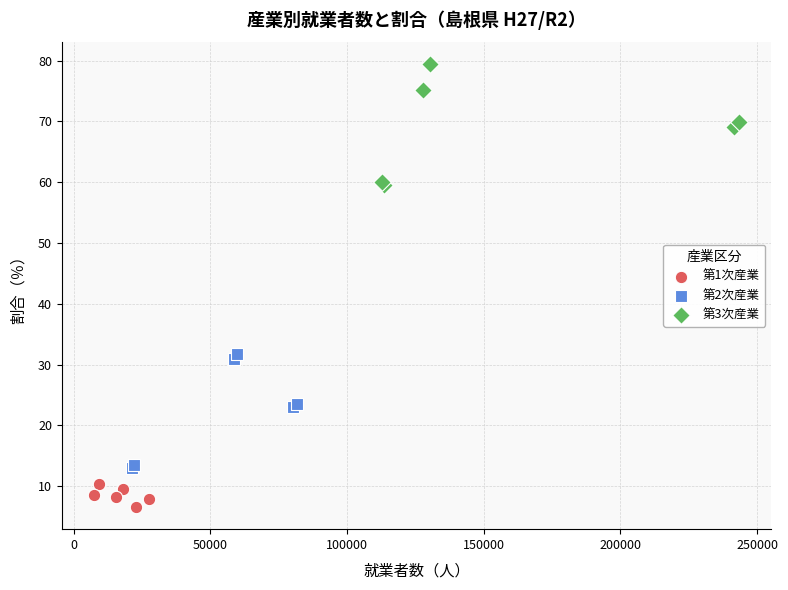

Which series contains the lowest Y value?

第1次産業